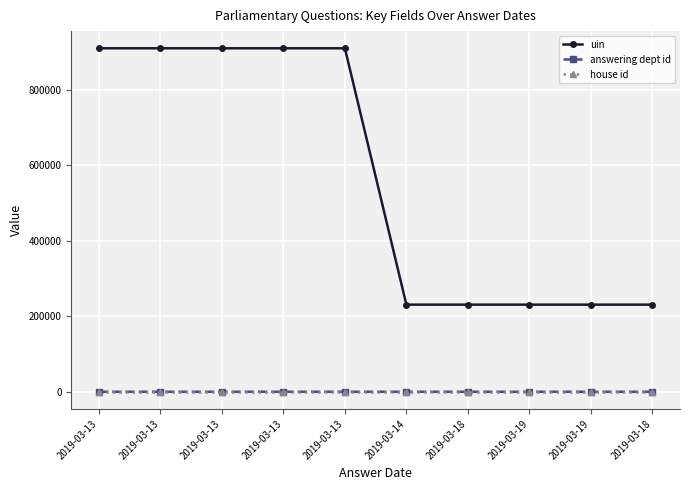

Count the number of data series in this chart.

3